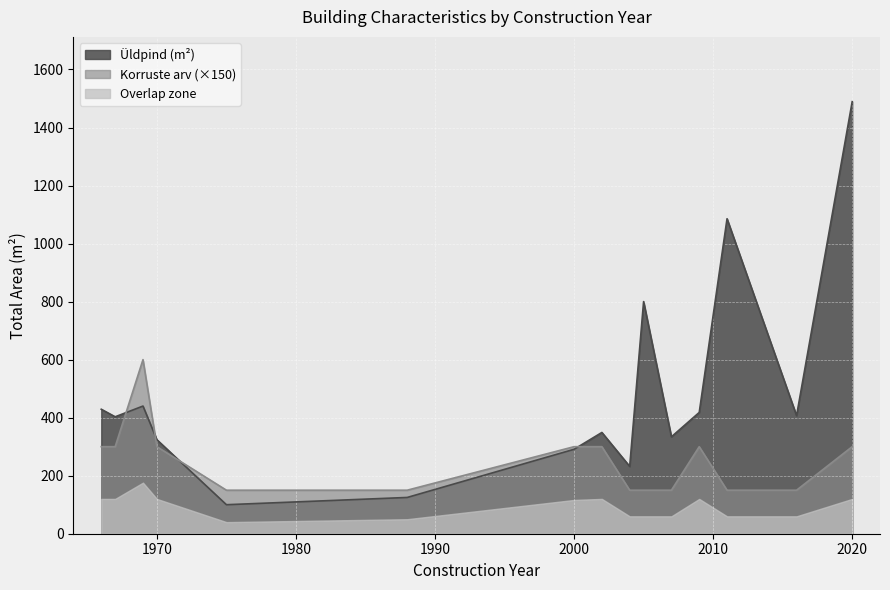

The value of Korruste arv at 2020 is 300.0. True or false?

True